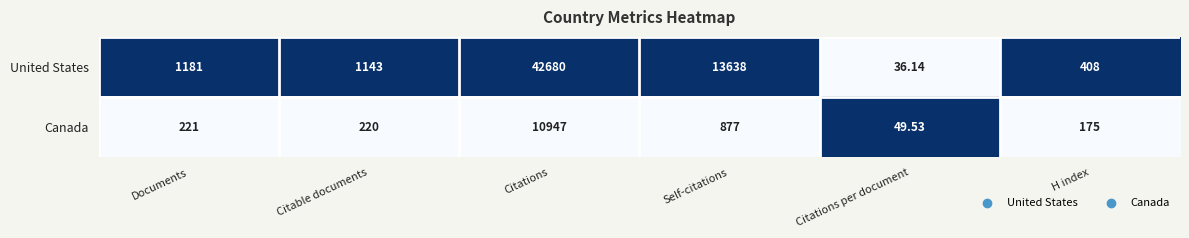

List the series in order of their overall mean, highest first.

United States, Canada